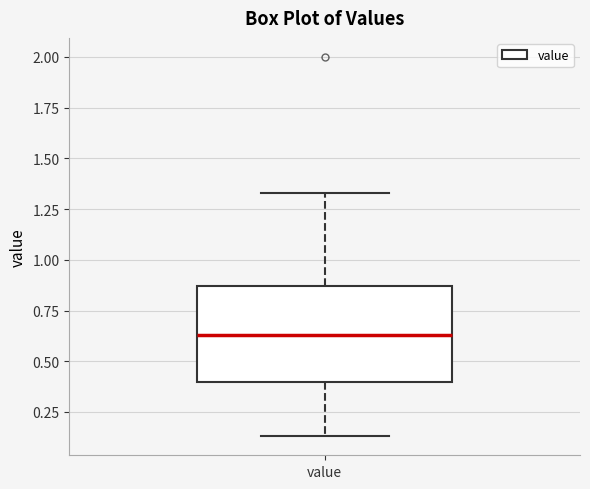

Read this box plot against the y-axis: the position of the median line, the range covered by the box, and the ends of both whiskers. The values are not printed on the chart, so give them approximately, as read against the axis.

median 0.65, box 0.40 to 0.85, whiskers 0.15 to 1.35